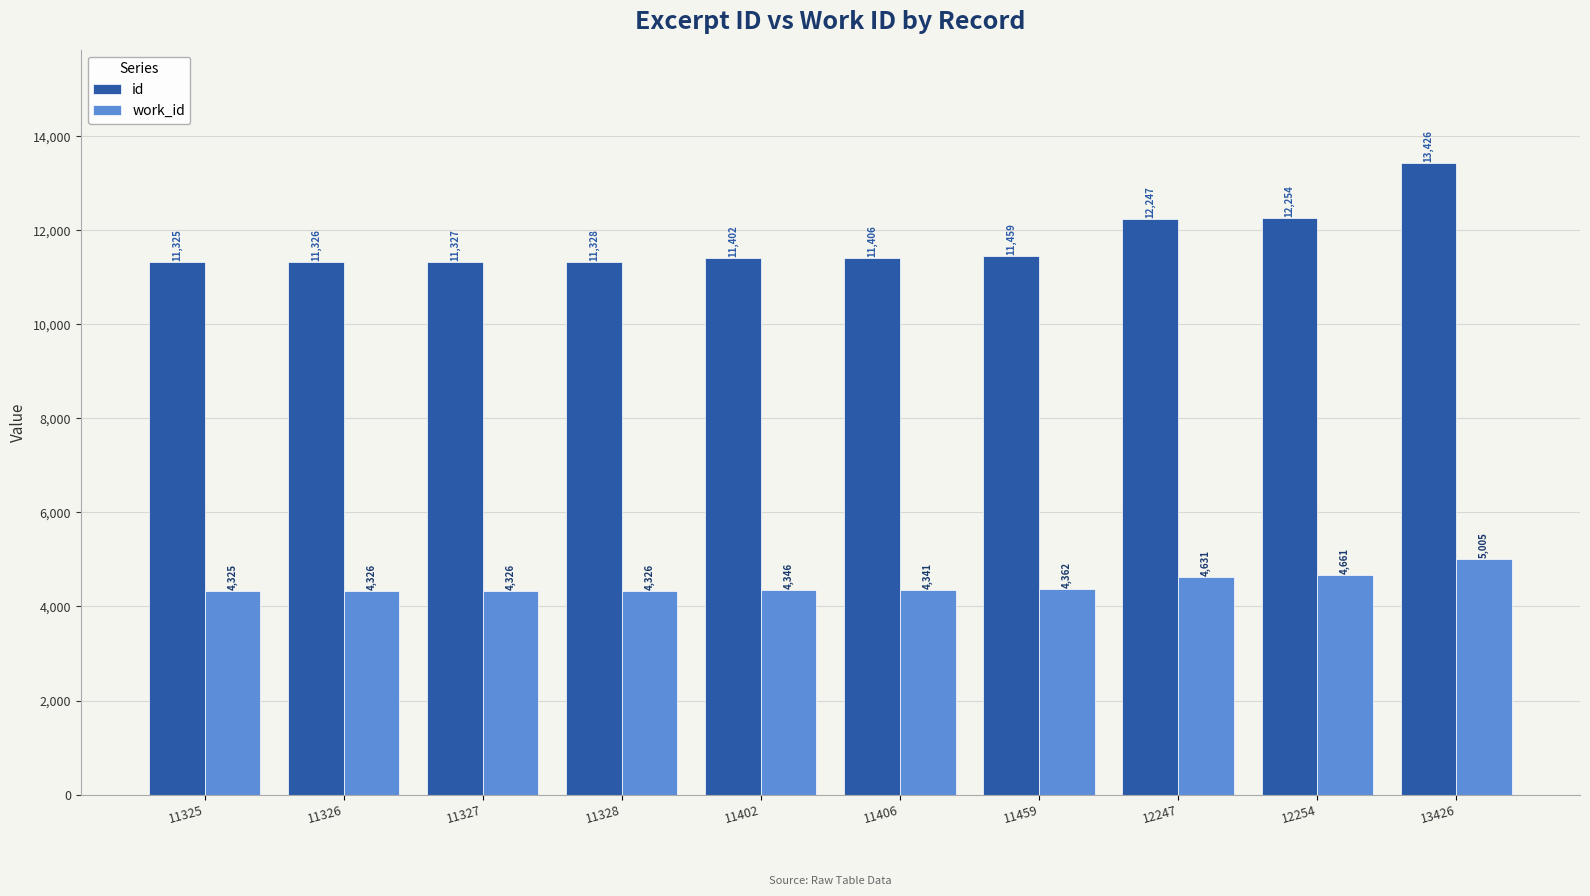

The value of work_id at 12247 is 4631. True or false?

True